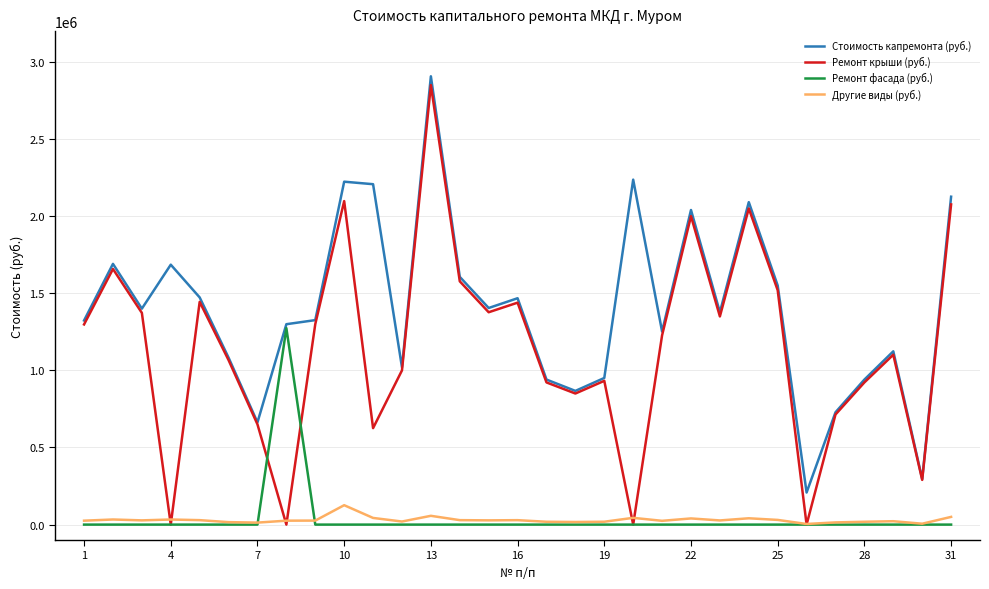

What is the maximum value shown in the chart?

2907000.0